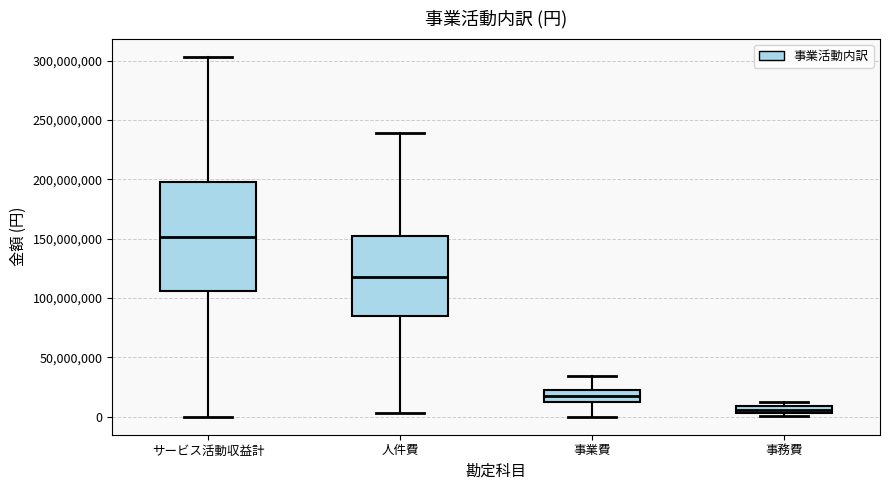

Comparing the boxes themselves (not the whiskers), which one is the tallest?

サービス活動収益計